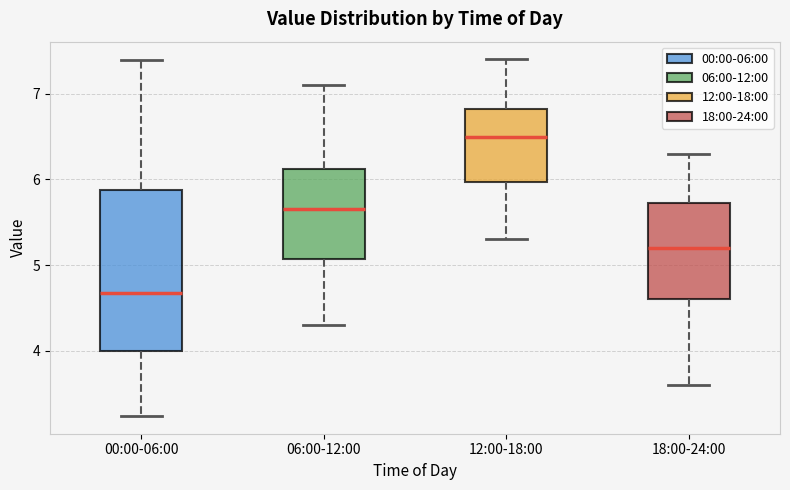

Where does the upper whisker of the box for 18:00-24:00 end on the y-axis? The values are not printed on the chart, so give them approximately, as read against the axis.

6.3